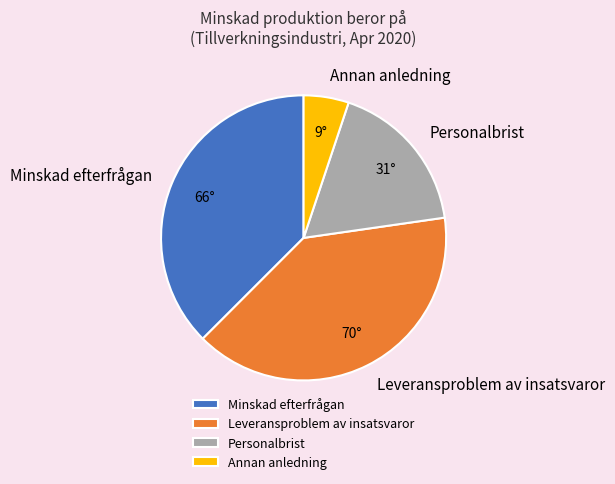

What is the smallest slice in the pie chart?

Annan anledning